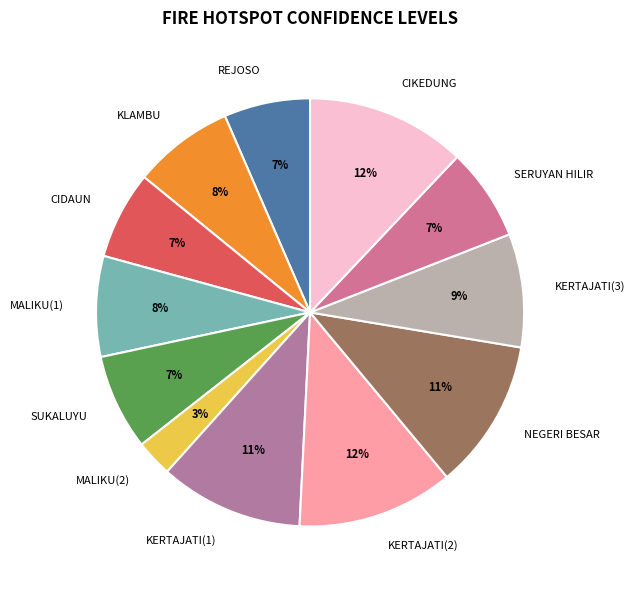

The MALIKU(2) slice represents 3% of the pie. True or false?

True